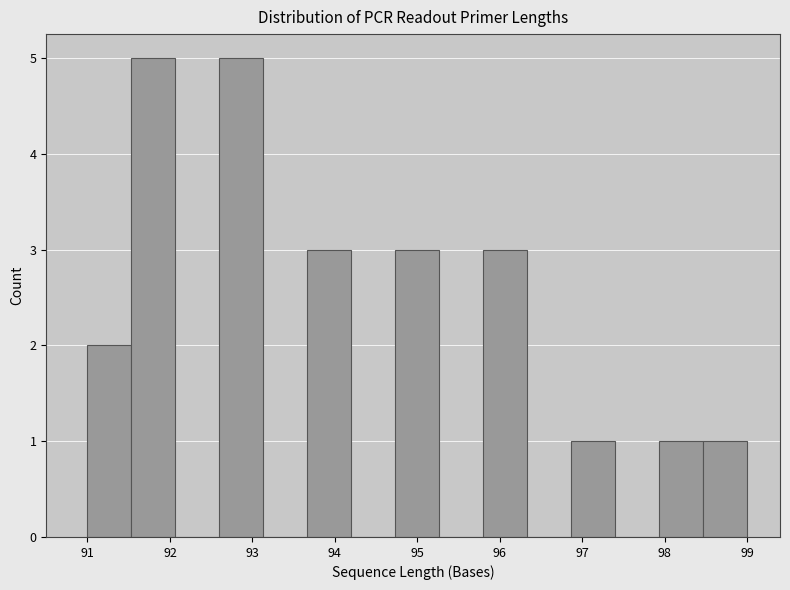

Reading left to right, list every bar in this chart as the range it spans on the x-axis followed by its height. Neither the bar edges nor the heights are printed on the chart, so give them approximately, as read against the axes.

91.0 to 91.5: 2
91.5 to 92.1: 5
92.1 to 92.6: 0
92.6 to 93.1: 5
93.1 to 93.7: 0
93.7 to 94.2: 3
94.2 to 94.7: 0
94.7 to 95.3: 3
95.3 to 95.8: 0
95.8 to 96.3: 3
96.3 to 96.9: 0
96.9 to 97.4: 1
97.4 to 97.9: 0
97.9 to 98.5: 1
98.5 to 99.0: 1